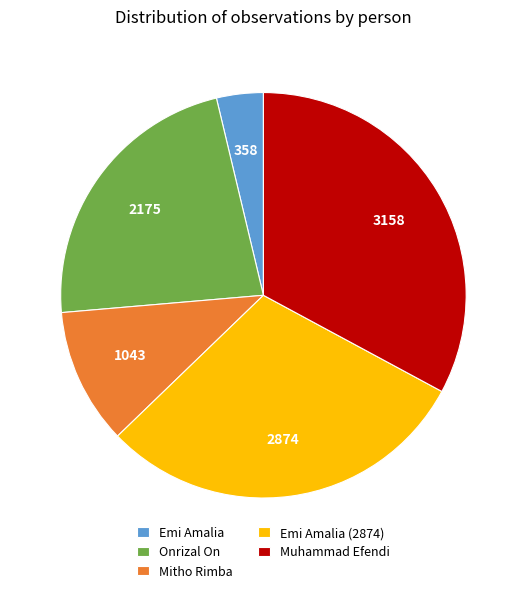

Is there any slice that represents more than half of the pie?

No